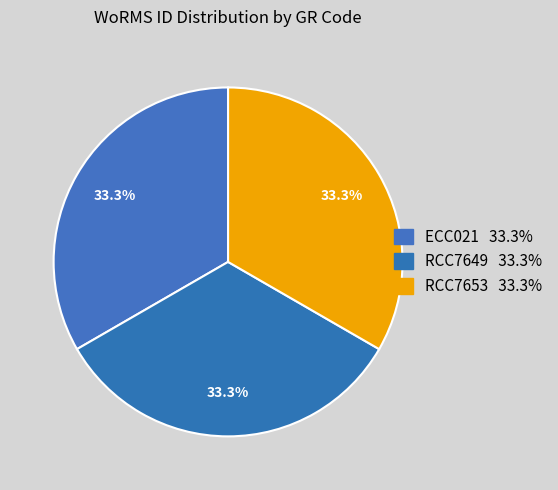

What percentage is the RCC7653 slice, to the nearest percent?

33%